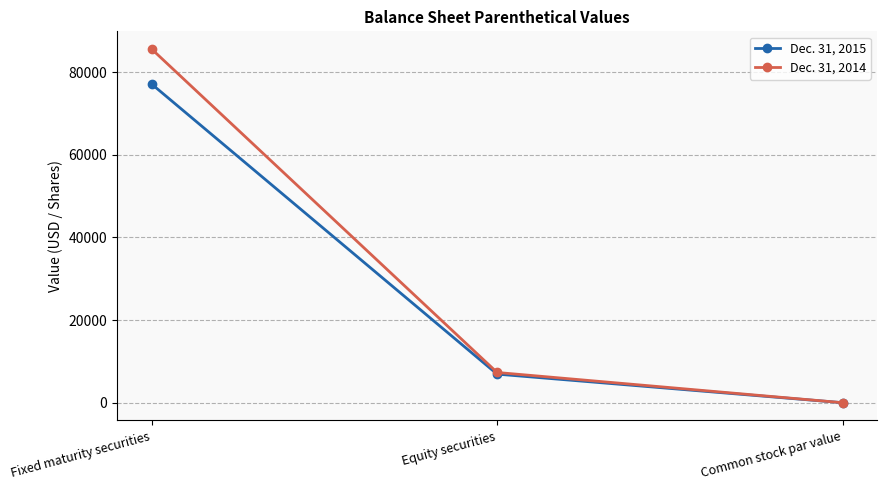

Reading right to left, what are all the values shown in this chart?

Dec. 31, 2015: Common stock par value=20	Equity securities=6932	Fixed maturity securities=77093
Dec. 31, 2014: Common stock par value=20	Equity securities=7333	Fixed maturity securities=85562